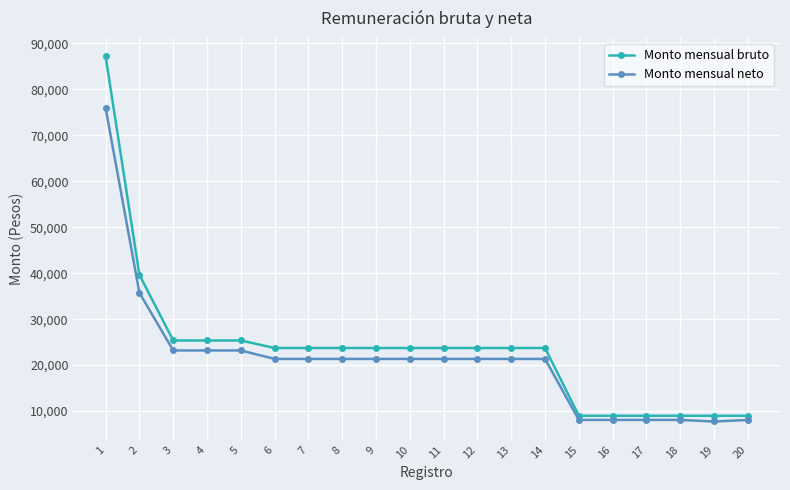

At 9, list the series in order from smallest to largest.

Monto mensual neto, Monto mensual bruto